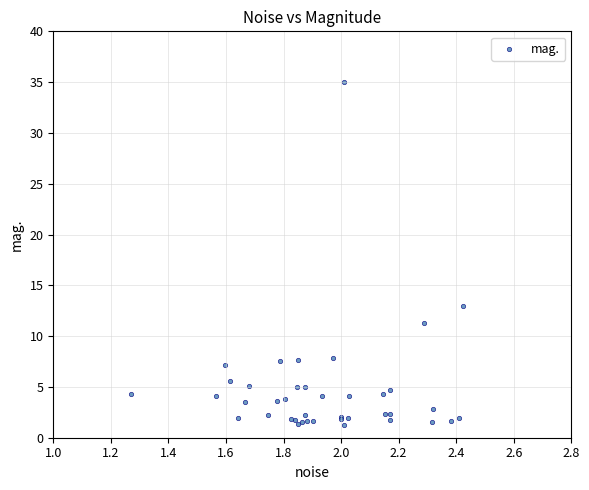

What Y value in the scatter plot is closest to 18?

13.0